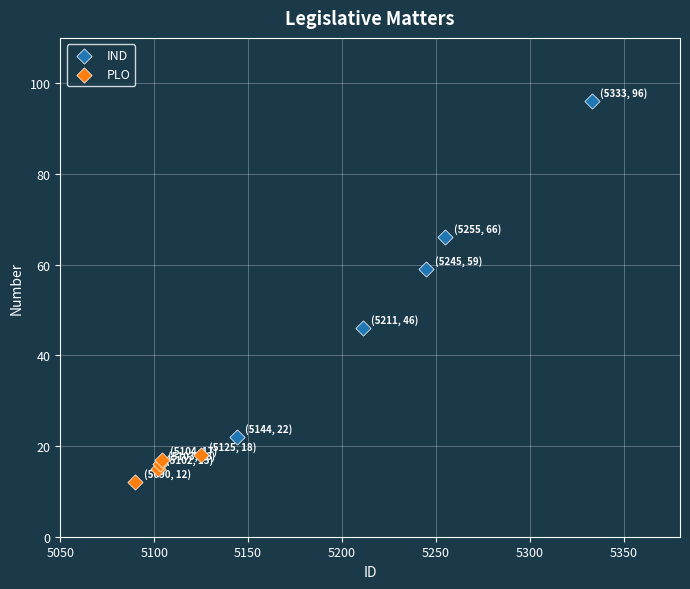

Which series contains the highest Y value?

IND